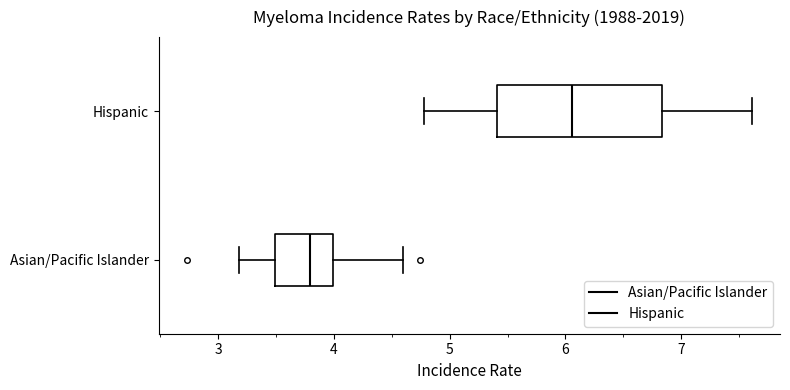

Which box has the furthest to the right median line?

Hispanic